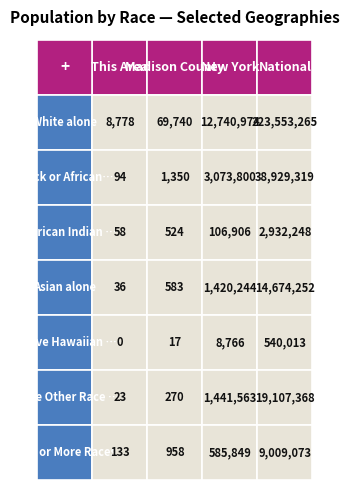

What is the approximate value of American Indian and Alaska Native at White alone, to the nearest 100?

100